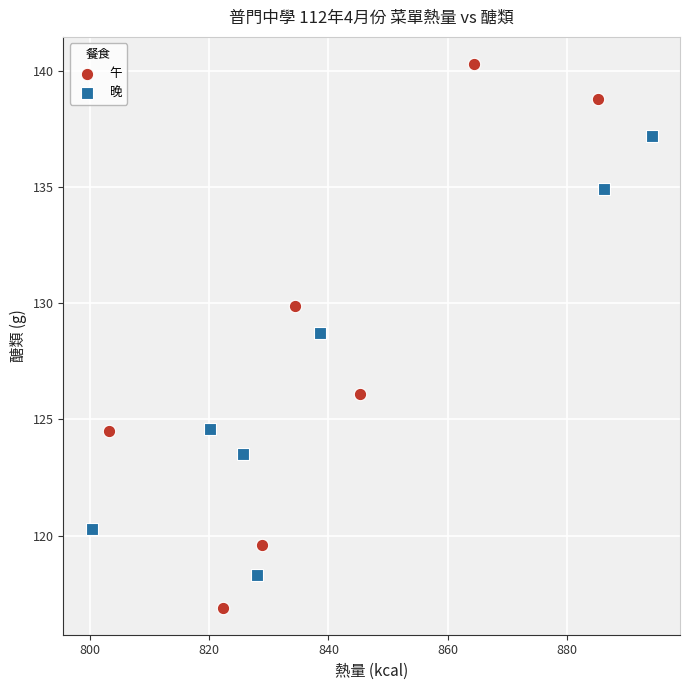

Which series has the widest spread of Y values?

午